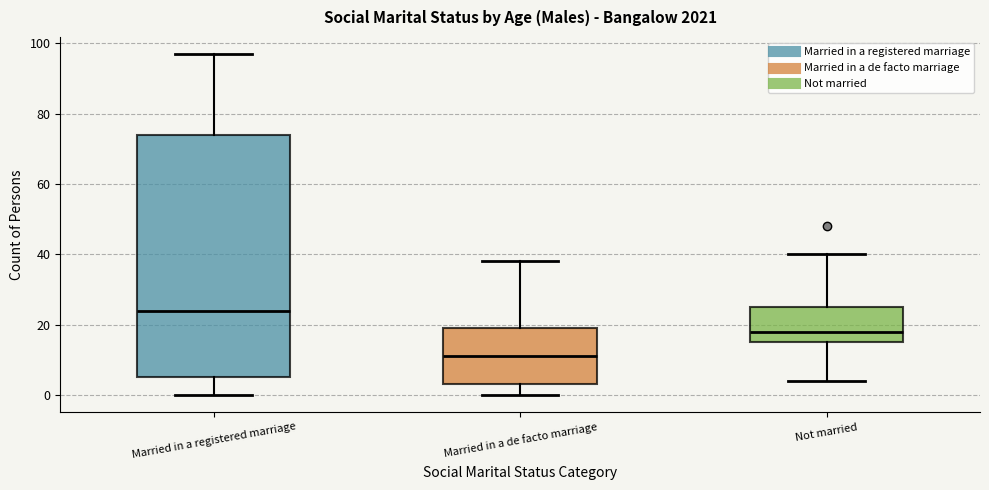

Reading left to right, transcribe this box plot: for each box, give where its median line is, the range the box spans, and where its two whiskers end, as read against the y-axis. The values are not printed on the chart, so give them approximately, as read against the axis.

Married in a registered marriage: median 24, box 6 to 74, whiskers 0 to 98
Married in a de facto marriage: median 12, box 4 to 20, whiskers 0 to 38
Not married: median 18, box 16 to 26, whiskers 4 to 40